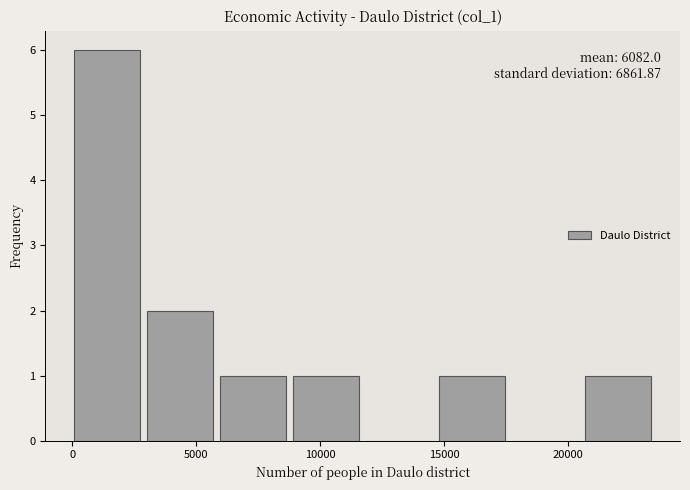

Which range on the x-axis has the tallest bar?

0 to 3000